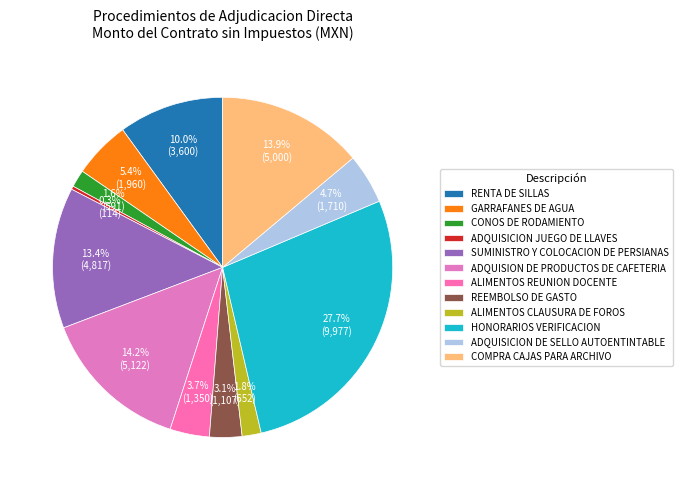

How many segments does this pie chart have?

12